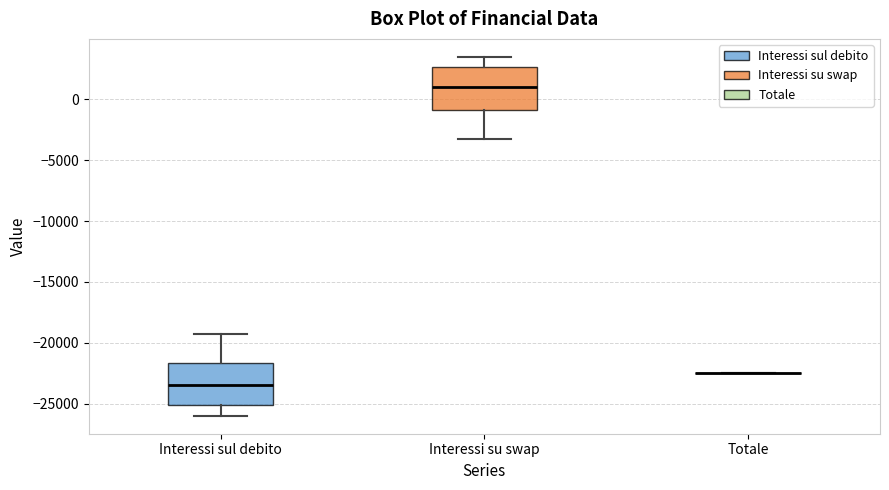

Where does the upper whisker of the box for Interessi su swap end on the y-axis? The values are not printed on the chart, so give them approximately, as read against the axis.

3500